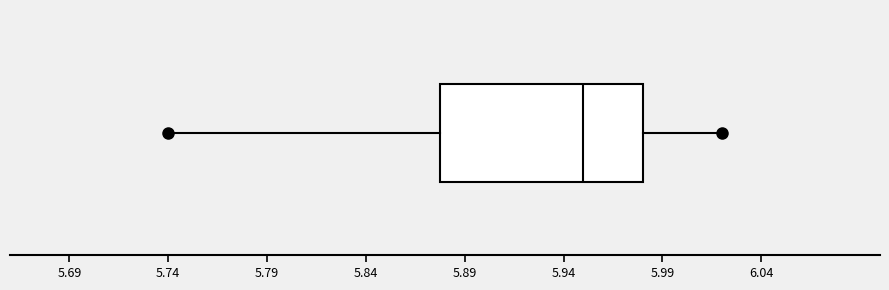

Where does the median line of the box sit on the x-axis? The values are not printed on the chart, so give them approximately, as read against the axis.

5.95